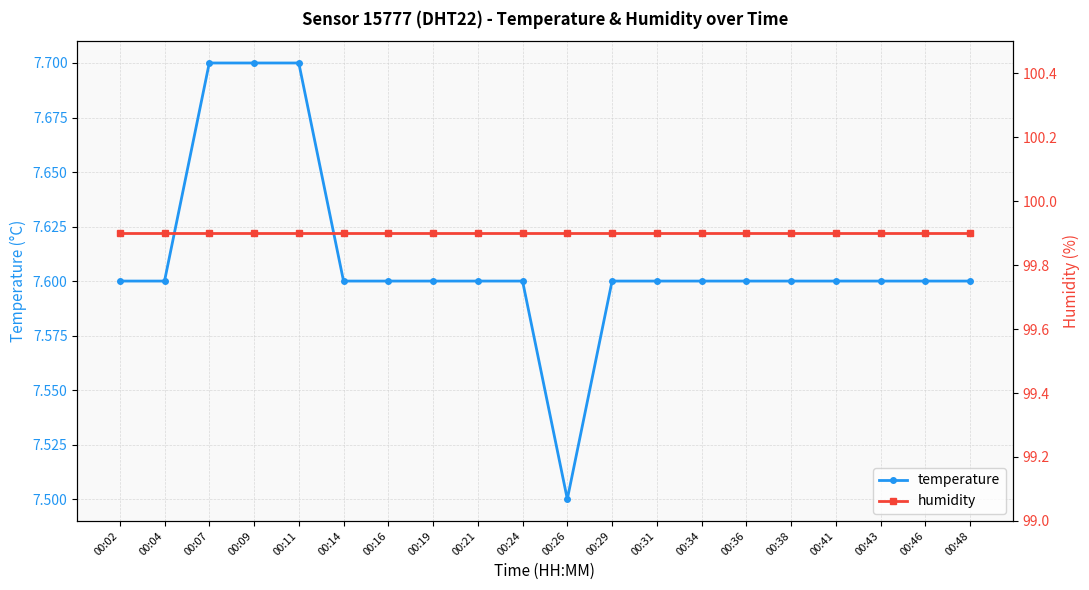

Is the value of humidity at 00:19 greater than the value of temperature at 00:16?

Yes